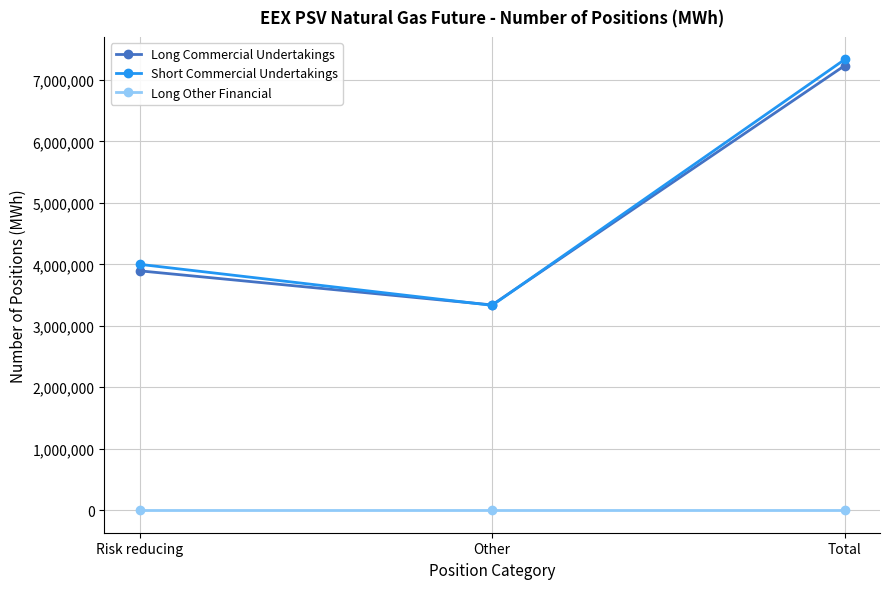

The Long Commercial Undertakings series shows 3339624 at Other. True or false?

True